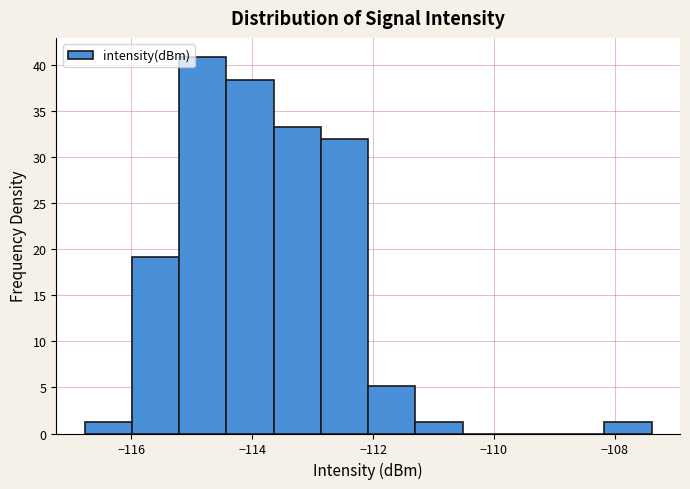

Around what value on the x-axis is the tallest bar? Give the approximate position of its centre, as read against the axis.

-114.8